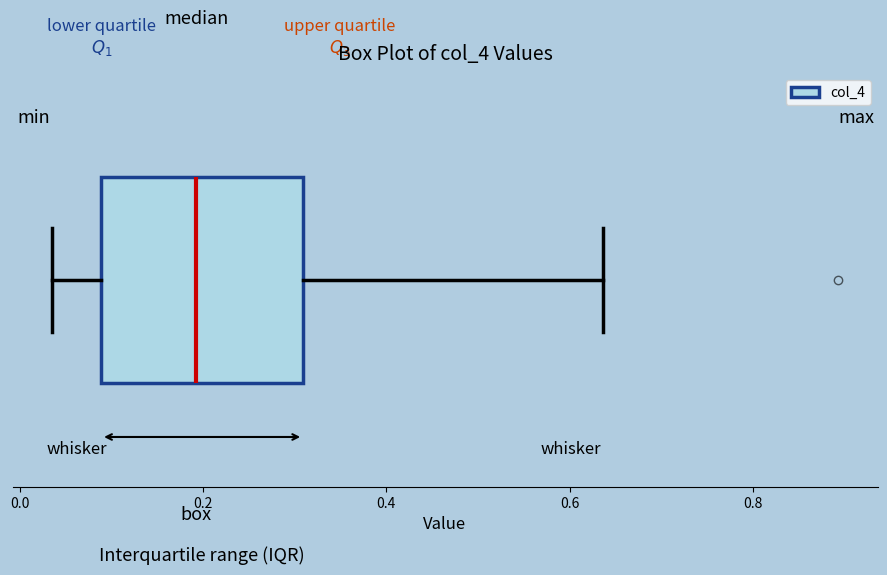

Transcribe this box plot: give where the median line is, the range the box spans, and where the two whiskers end, as read against the x-axis. The values are not printed on the chart, so give them approximately, as read against the axis.

median 0.20, box 0.08 to 0.30, whiskers 0.04 to 0.64